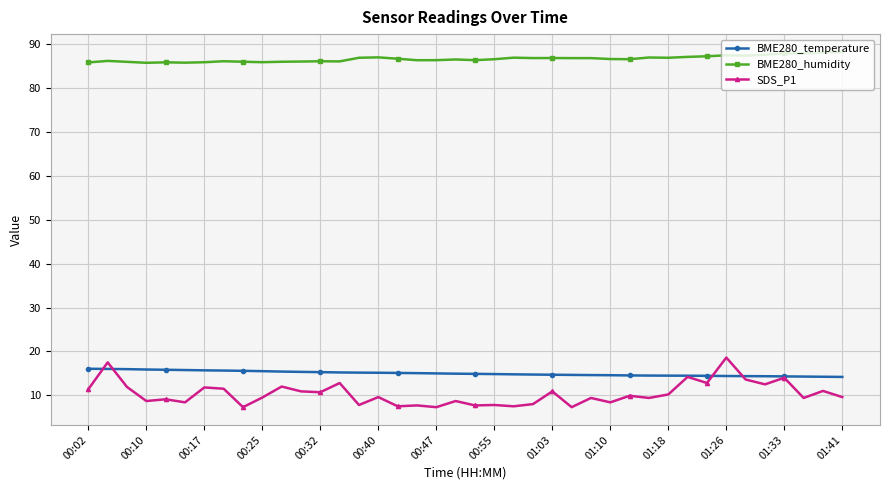

What is the value of the SDS_P1 point at the 22nd from the left?

7.8